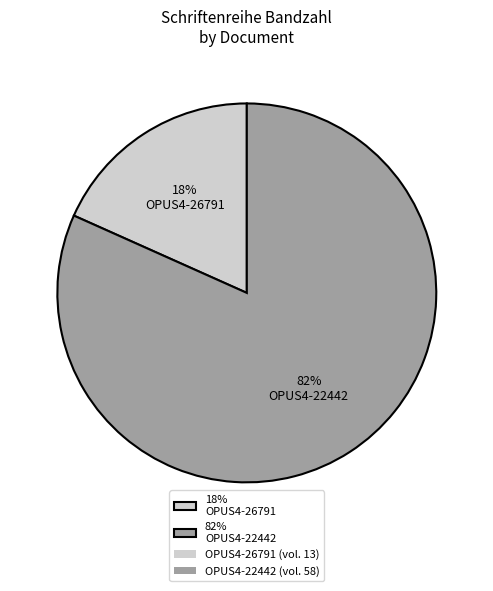

What is the majority slice?

82% OPUS4-22442